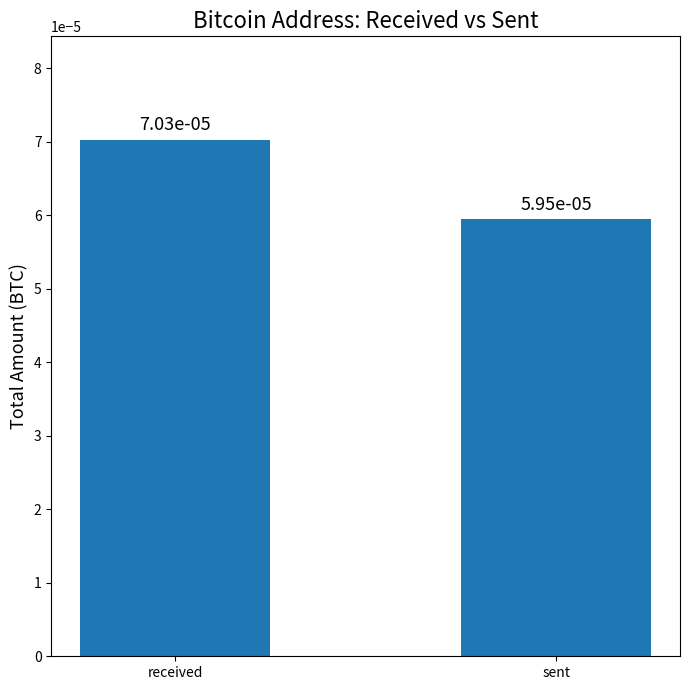

Are the bars grouped side by side (vs. stacked)?

No